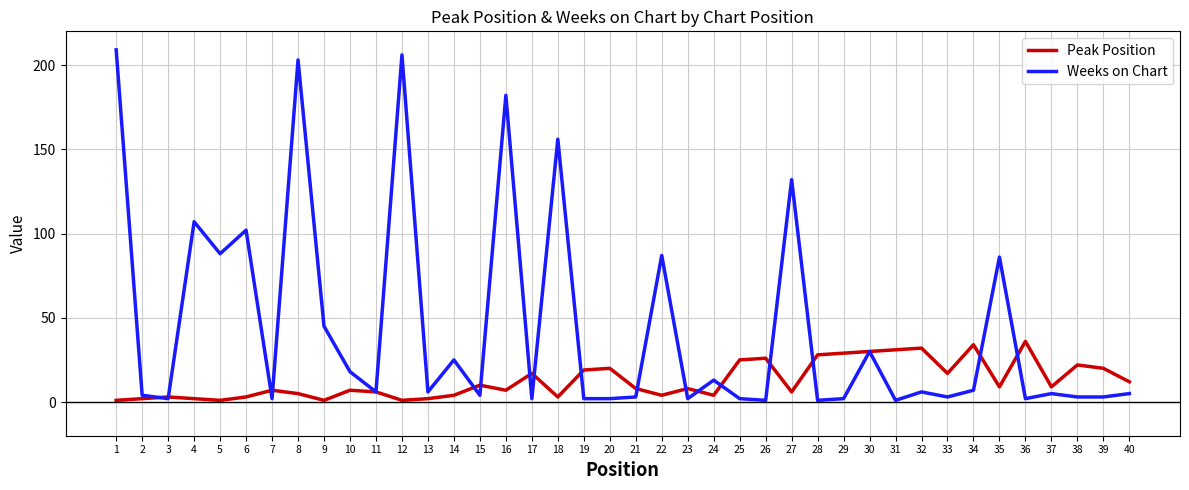

Is it true that Weeks on Chart equals 4 at 15?

True